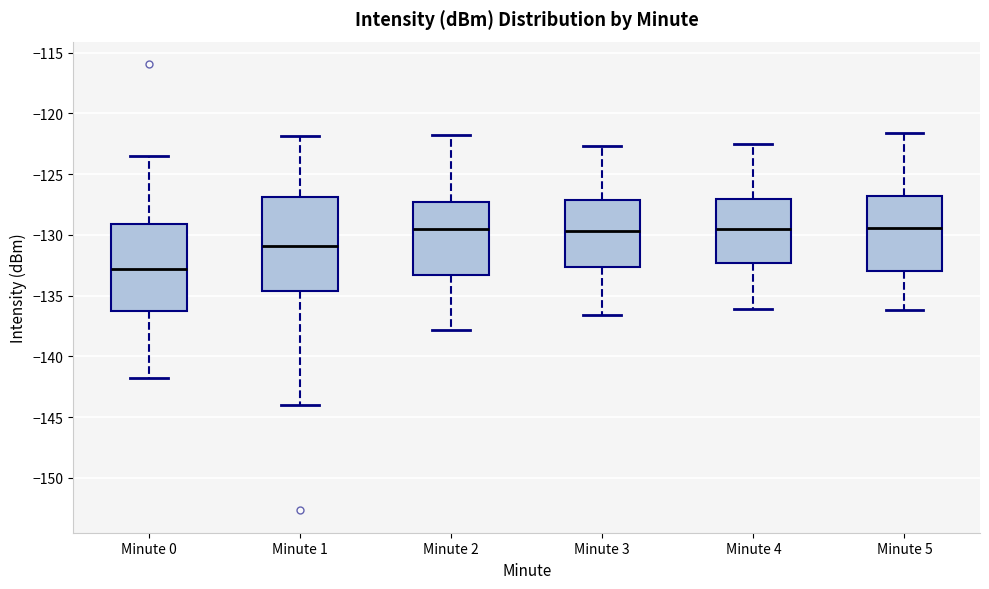

Reading left to right, transcribe this box plot: for each box, give where its median line is, the range the box spans, and where its two whiskers end, as read against the y-axis. The values are not printed on the chart, so give them approximately, as read against the axis.

Minute 0: median -133.0, box -136.5 to -129.0, whiskers -142.0 to -123.5
Minute 1: median -131.0, box -134.5 to -127.0, whiskers -144.0 to -122.0
Minute 2: median -129.5, box -133.5 to -127.5, whiskers -138.0 to -122.0
Minute 3: median -129.5, box -132.5 to -127.0, whiskers -136.5 to -122.5
Minute 4: median -129.5, box -132.5 to -127.0, whiskers -136.0 to -122.5
Minute 5: median -129.5, box -133.0 to -127.0, whiskers -136.0 to -121.5